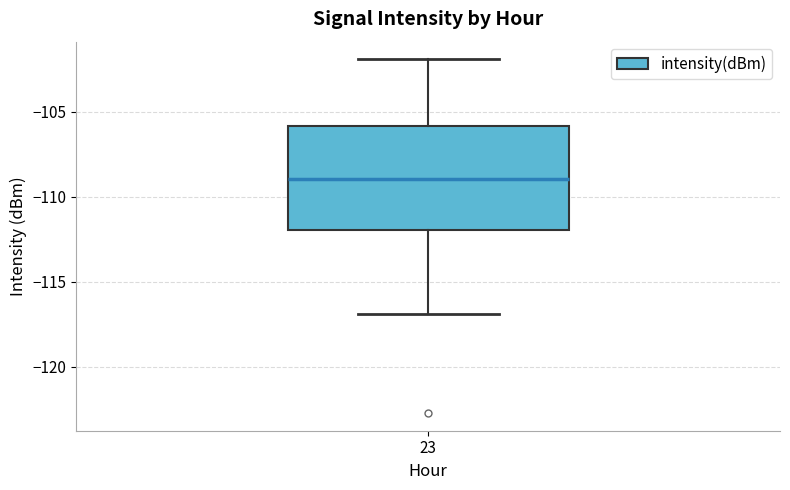

Read this box plot against the y-axis: the position of the median line, the range covered by the box, and the ends of both whiskers. The values are not printed on the chart, so give them approximately, as read against the axis.

median -109, box -112 to -106, whiskers -117 to -102